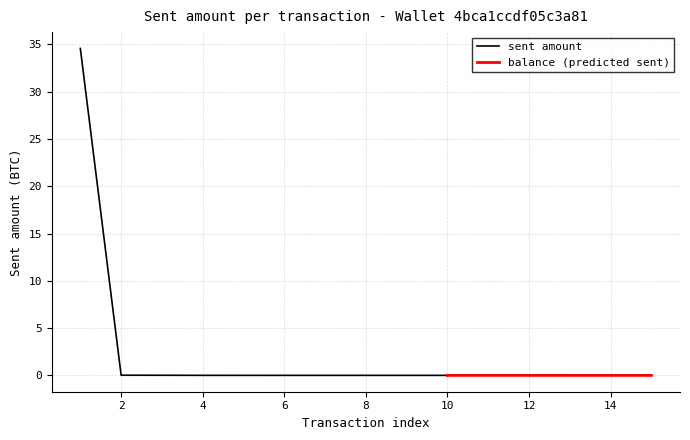

Is it true that balance equals 0.0 at 2016-04-29 06:41:47?

True